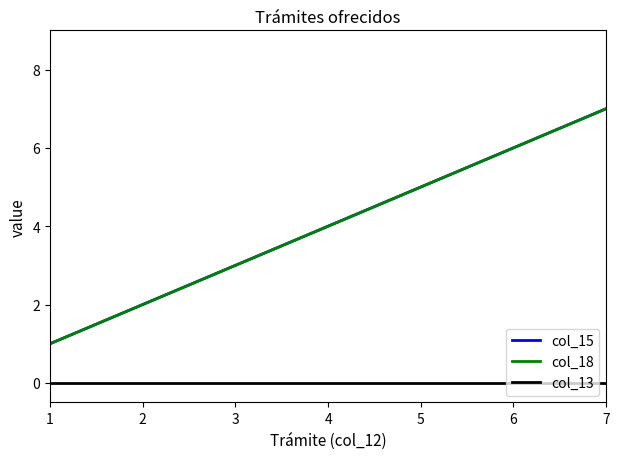

Does the chart display data point markers on the line(s)?

No